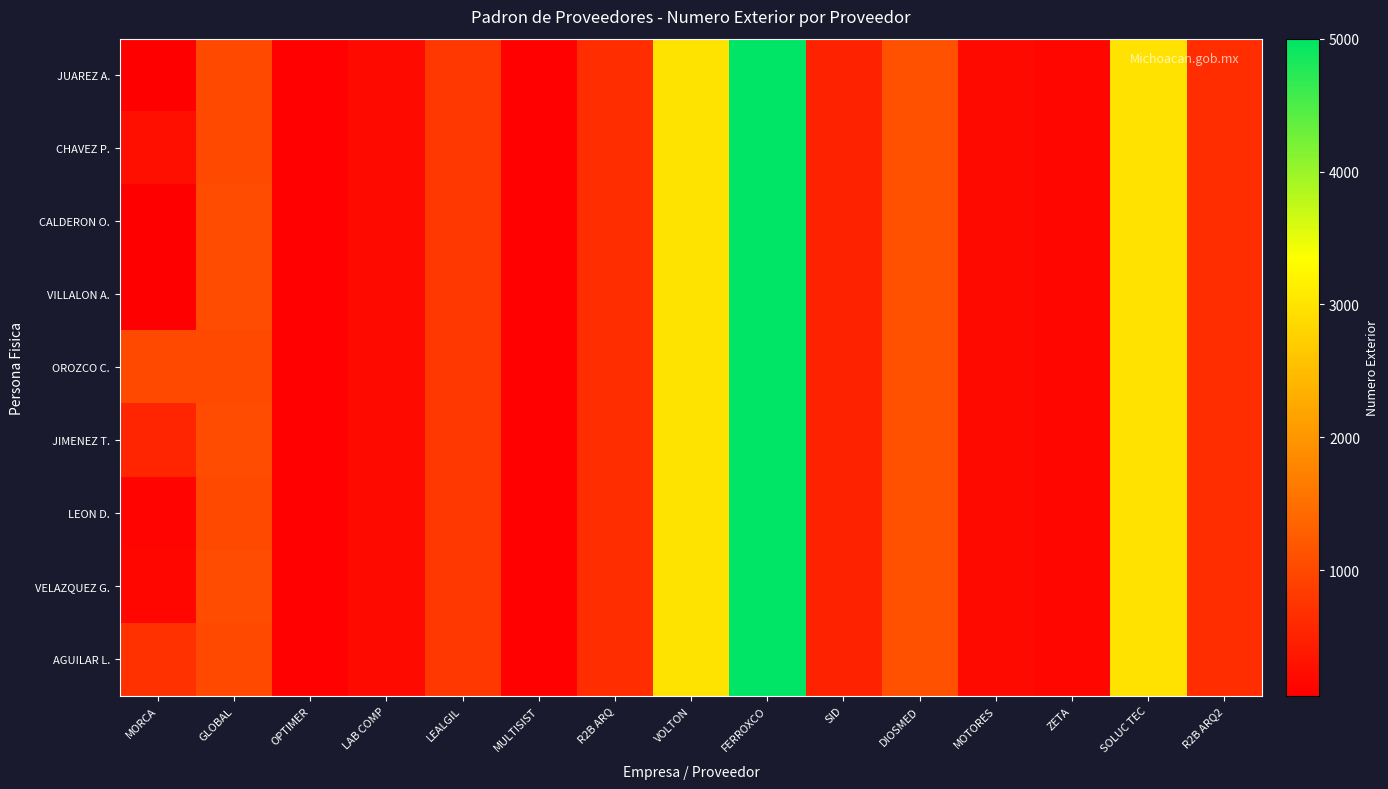

Reading left to right, transcribe all the data shown in this chart.

JUAREZ A.: MORCA=56	GLOBAL=995	OPTIMER=80	LAB COMP=198	LEALGIL=773	MULTISIST=92	R2B ARQ=644	VOLTON=3006	FERROXCO=5000	SID=502	DIOSMED=1104	MOTORES=207	ZETA=171	SOLUC TEC=2973	R2B ARQ2=644
CHAVEZ P.: MORCA=254	GLOBAL=995	OPTIMER=80	LAB COMP=198	LEALGIL=773	MULTISIST=92	R2B ARQ=644	VOLTON=3006	FERROXCO=5000	SID=502	DIOSMED=1104	MOTORES=207	ZETA=171	SOLUC TEC=2973	R2B ARQ2=644
CALDERON O.: MORCA=65	GLOBAL=1045	OPTIMER=80	LAB COMP=198	LEALGIL=773	MULTISIST=92	R2B ARQ=644	VOLTON=3006	FERROXCO=5000	SID=502	DIOSMED=1104	MOTORES=207	ZETA=171	SOLUC TEC=2973	R2B ARQ2=644
VILLALON A.: MORCA=70	GLOBAL=1045	OPTIMER=80	LAB COMP=198	LEALGIL=773	MULTISIST=92	R2B ARQ=644	VOLTON=3006	FERROXCO=5000	SID=502	DIOSMED=1104	MOTORES=207	ZETA=171	SOLUC TEC=2973	R2B ARQ2=644
OROZCO C.: MORCA=1018	GLOBAL=995	OPTIMER=80	LAB COMP=198	LEALGIL=773	MULTISIST=92	R2B ARQ=644	VOLTON=3006	FERROXCO=5000	SID=502	DIOSMED=1104	MOTORES=207	ZETA=171	SOLUC TEC=2973	R2B ARQ2=644
JIMENEZ T.: MORCA=543	GLOBAL=1045	OPTIMER=80	LAB COMP=198	LEALGIL=773	MULTISIST=92	R2B ARQ=644	VOLTON=3006	FERROXCO=5000	SID=502	DIOSMED=1104	MOTORES=207	ZETA=171	SOLUC TEC=2973	R2B ARQ2=644
LEON D.: MORCA=126	GLOBAL=995	OPTIMER=80	LAB COMP=198	LEALGIL=773	MULTISIST=92	R2B ARQ=644	VOLTON=3006	FERROXCO=5000	SID=502	DIOSMED=1104	MOTORES=207	ZETA=171	SOLUC TEC=2973	R2B ARQ2=644
VELAZQUEZ G.: MORCA=159	GLOBAL=1045	OPTIMER=80	LAB COMP=198	LEALGIL=773	MULTISIST=92	R2B ARQ=644	VOLTON=3006	FERROXCO=5000	SID=502	DIOSMED=1104	MOTORES=207	ZETA=171	SOLUC TEC=2973	R2B ARQ2=644
AGUILAR L.: MORCA=700	GLOBAL=995	OPTIMER=80	LAB COMP=198	LEALGIL=773	MULTISIST=92	R2B ARQ=644	VOLTON=3006	FERROXCO=5000	SID=502	DIOSMED=1104	MOTORES=207	ZETA=171	SOLUC TEC=2973	R2B ARQ2=644